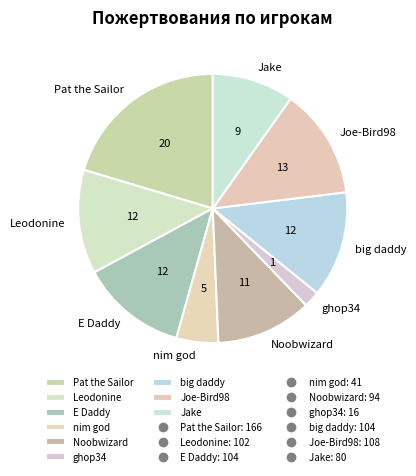

How many slices are in this pie chart?

9